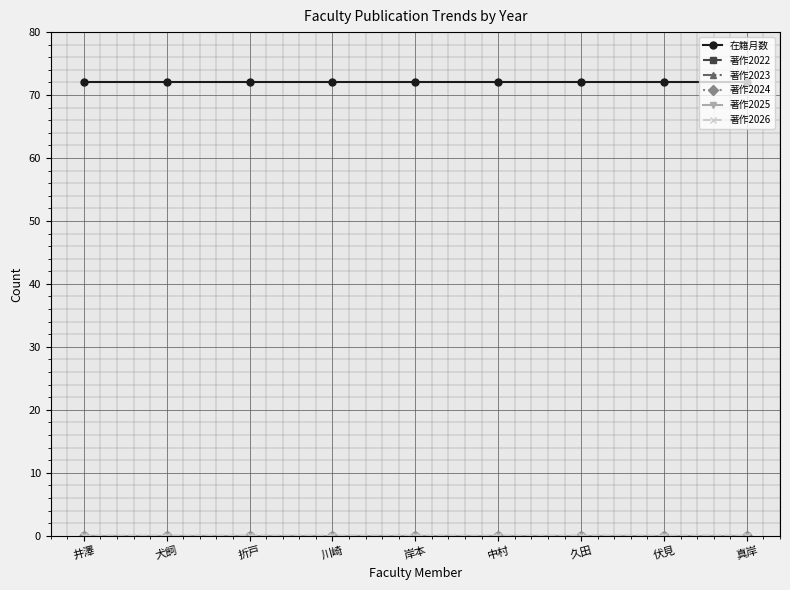

Does the chart have visible grid lines?

Yes